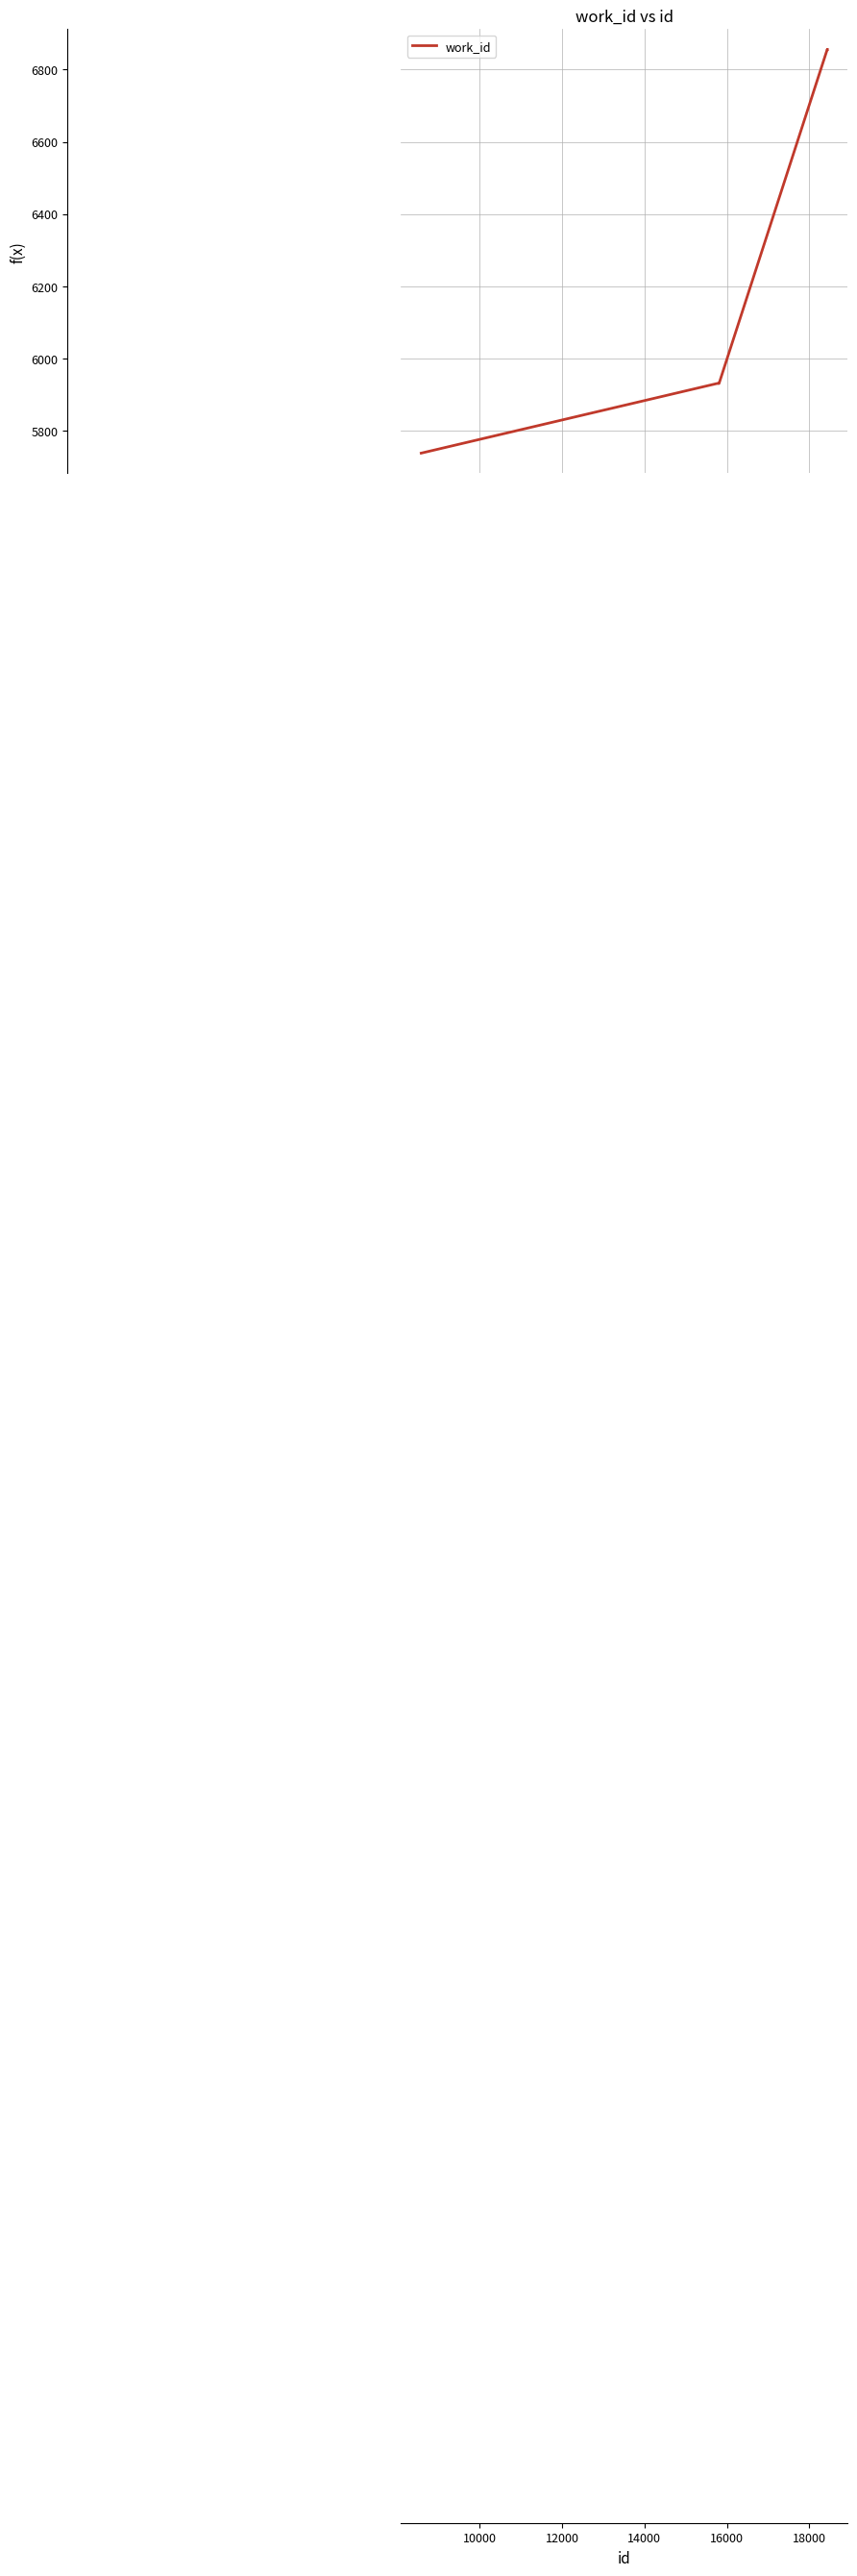

Does the chart have visible grid lines?

Yes